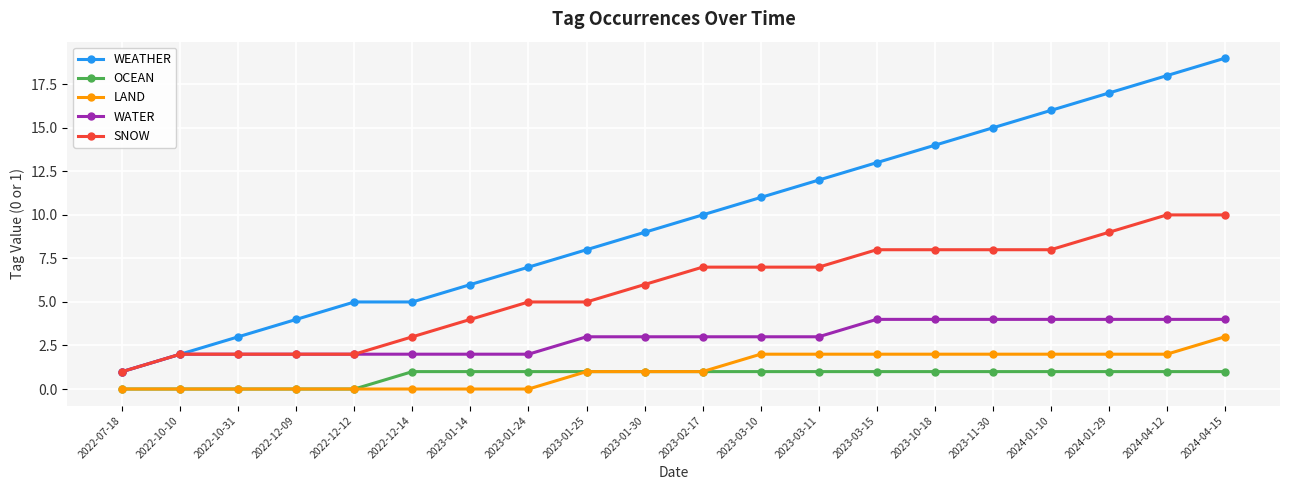

List the series in order of their peak value, lowest first.

OCEAN, LAND, WATER, SNOW, WEATHER